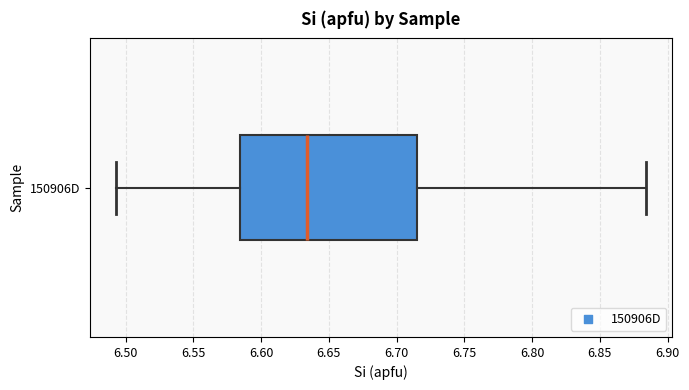

Read this box plot against the x-axis: the position of the median line, the range covered by the box, and the ends of both whiskers. The values are not printed on the chart, so give them approximately, as read against the axis.

median 6.635, box 6.585 to 6.715, whiskers 6.495 to 6.885